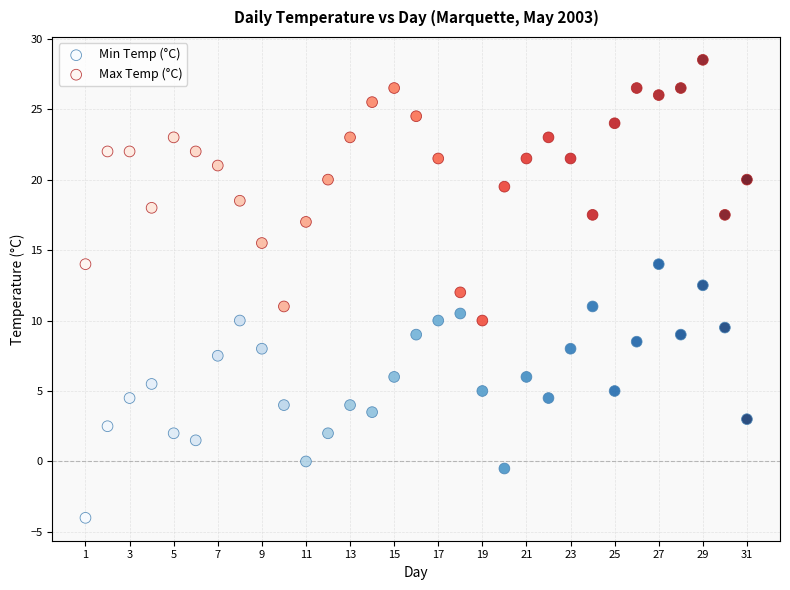

Which series contains the lowest Y value?

Min Temp (°C)